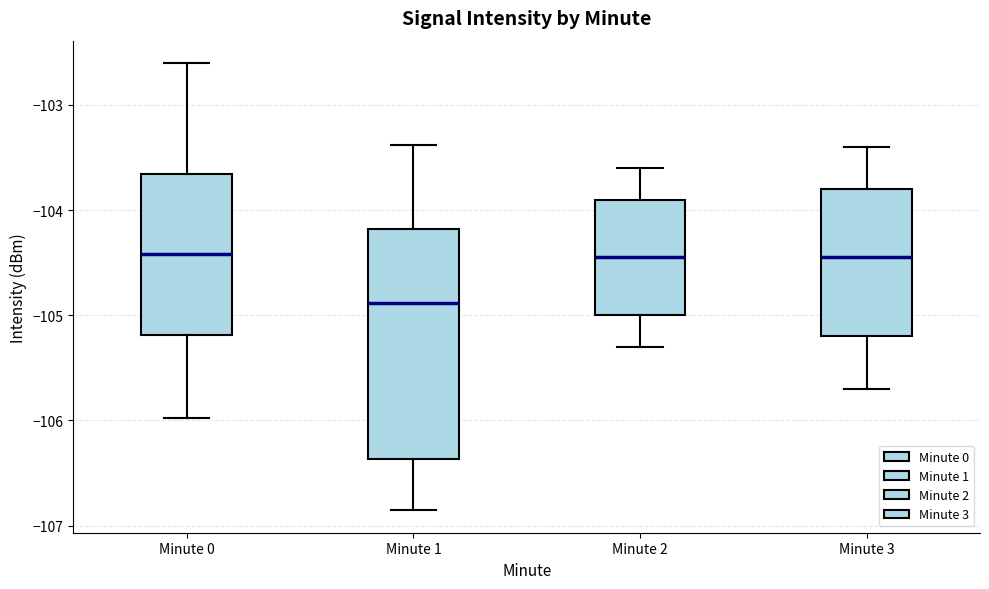

Which box has the lowest median line?

Minute 1